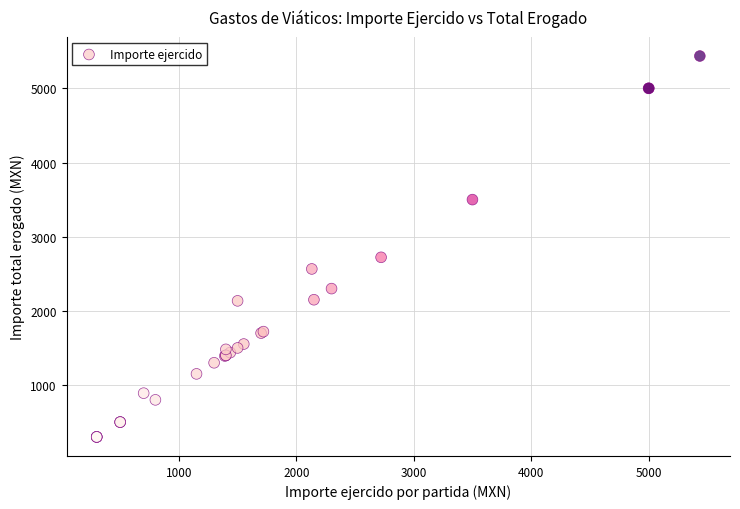

What Y value in the scatter plot is closest to 2868?

2722.1